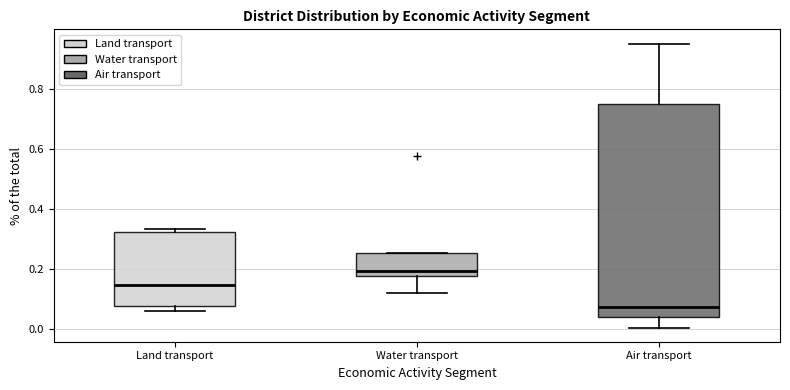

Reading left to right, transcribe this box plot: for each box, give where its median line is, the range the box spans, and where its two whiskers end, as read against the y-axis. The values are not printed on the chart, so give them approximately, as read against the axis.

Land transport: median 0.14, box 0.08 to 0.32, whiskers 0.06 to 0.34
Water transport: median 0.20, box 0.18 to 0.26, whiskers 0.12 to 0.26
Air transport: median 0.08, box 0.04 to 0.76, whiskers 0.00 to 0.96